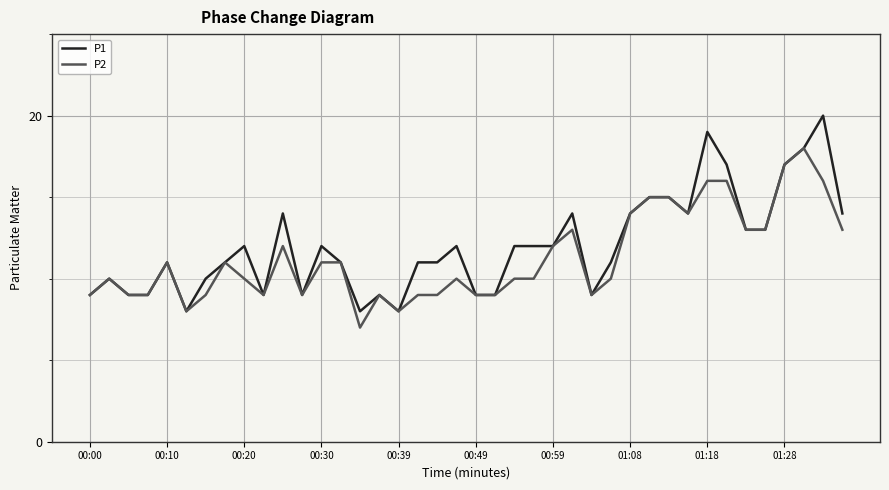

Which series has the largest total across all categories?

P1